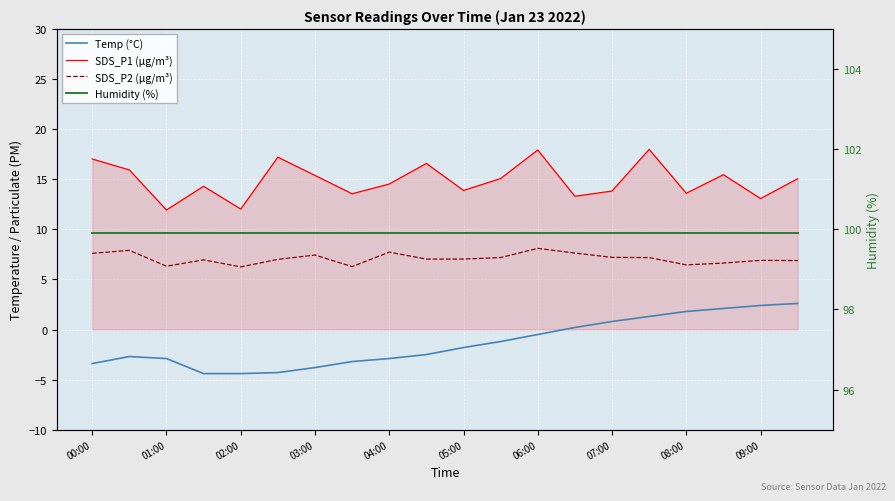

Which series has the largest total across all categories?

Humidity (%)